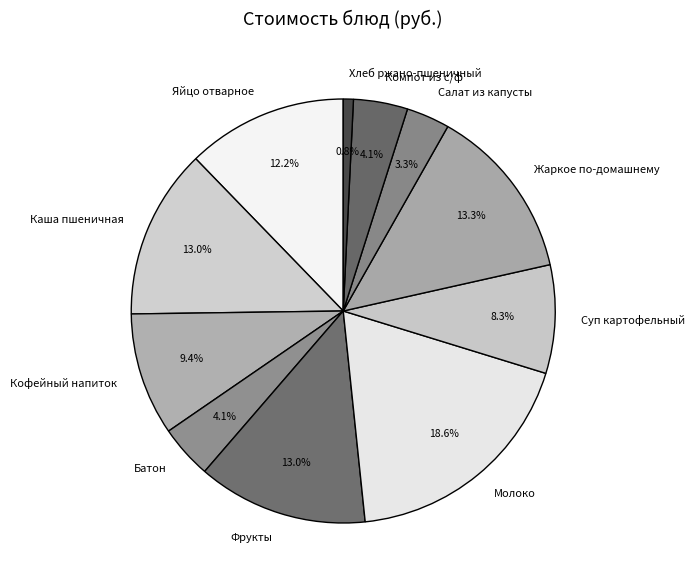

What is the largest slice in the pie chart?

Молоко